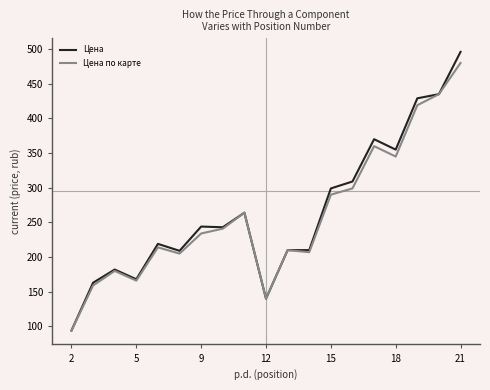

Which series has the widest spread of values?

Цена